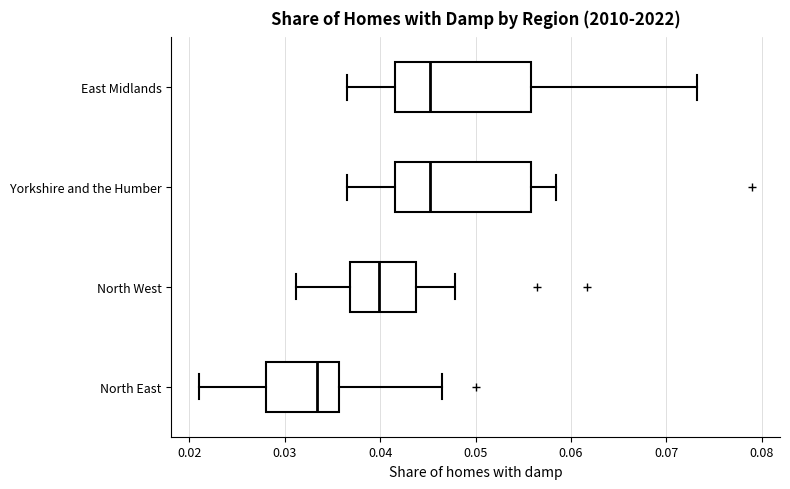

Where does the median line of the box for North East sit on the x-axis? The values are not printed on the chart, so give them approximately, as read against the axis.

0.033